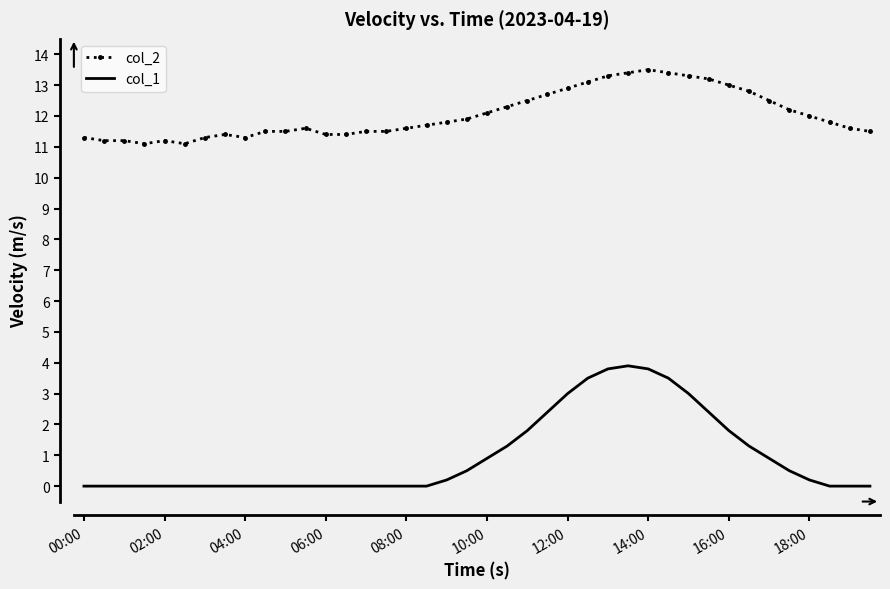

True or false: col_2 and col_1 intersect in this chart.

False